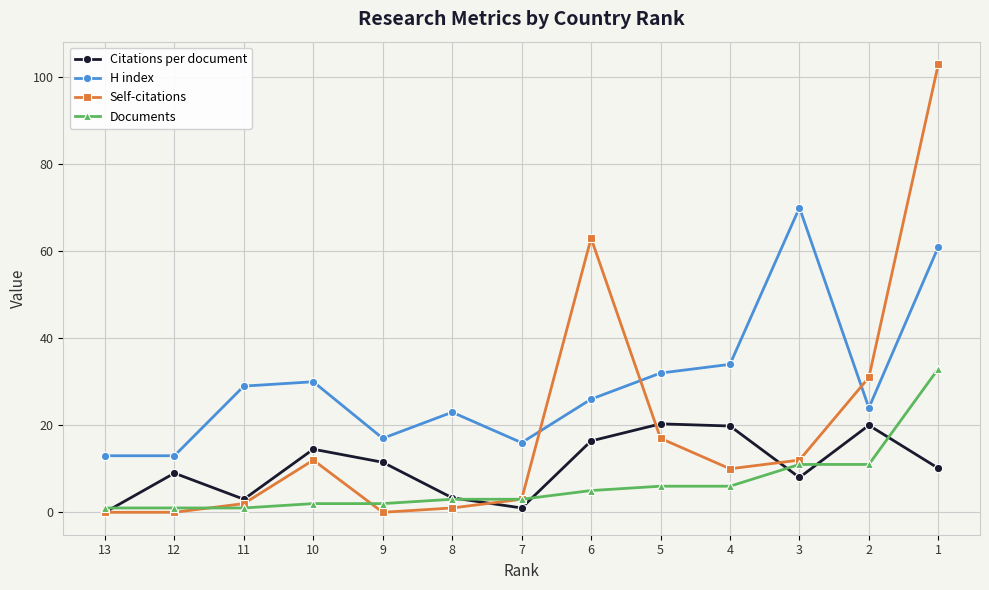

How many lines are shown in the chart?

4